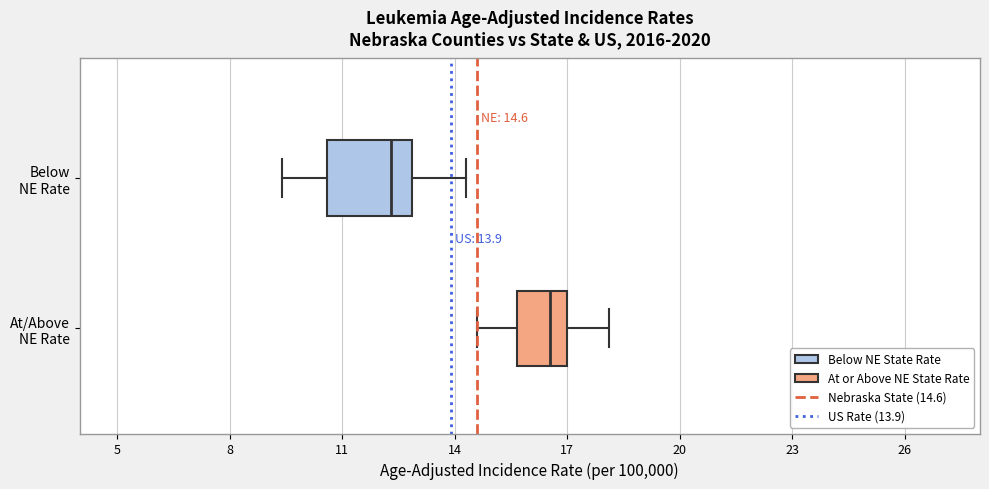

Comparing the boxes themselves (not the whiskers), which one is the widest?

Below NE Rate